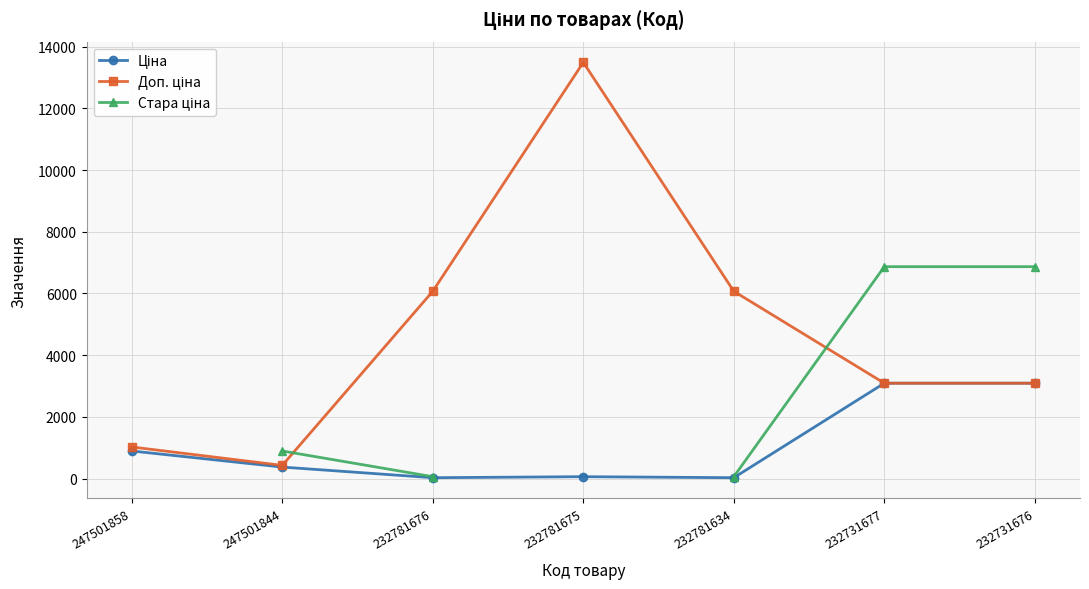

What is the smallest value displayed?

27.0